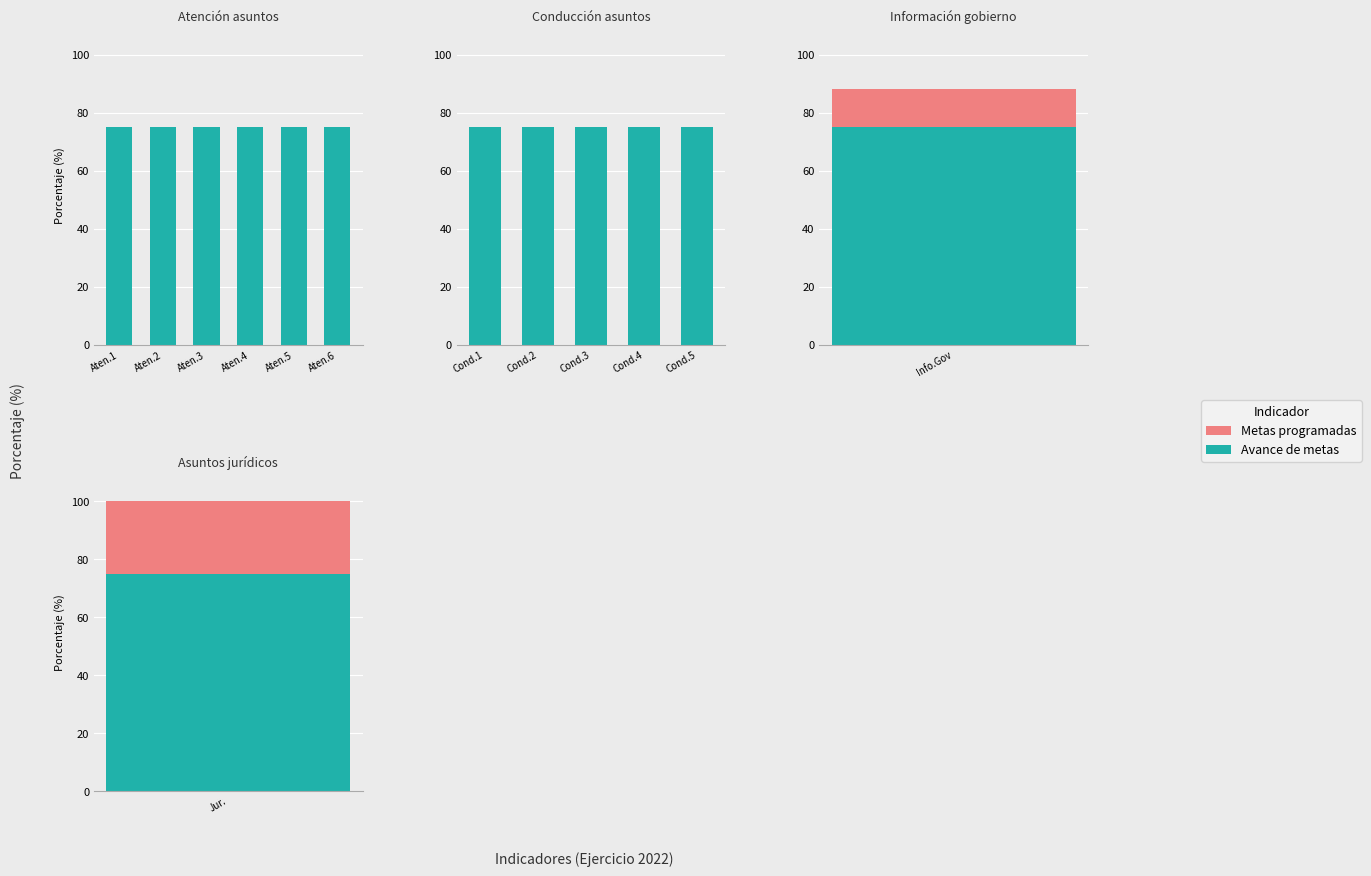

Rank the series at Cond.5 from highest to lowest value.

Avance de metas, Metas programadas